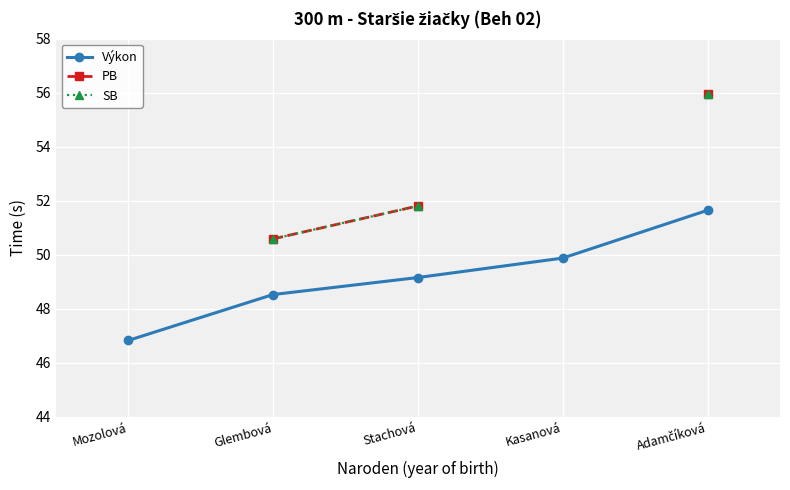

At which label does Výkon first exceed 49?

Stachová